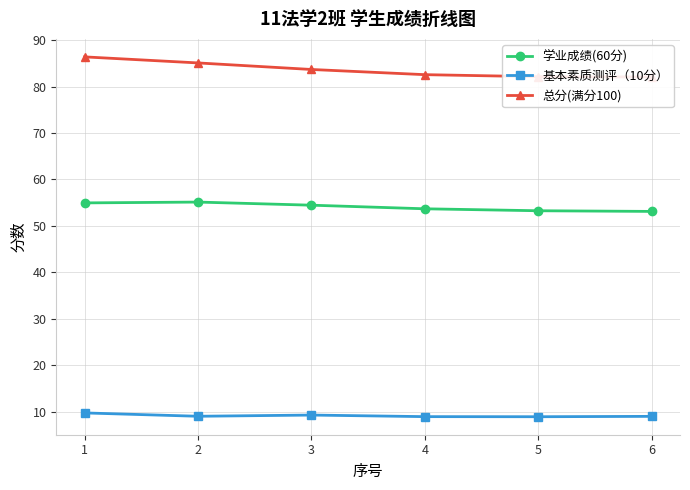

Does the chart display data point markers on the line(s)?

Yes